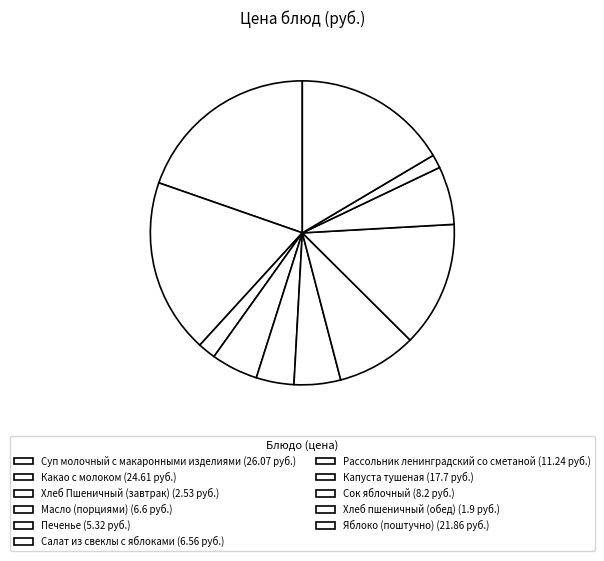

To the nearest percent, what percentage of the pie is Сок яблочный?

6%